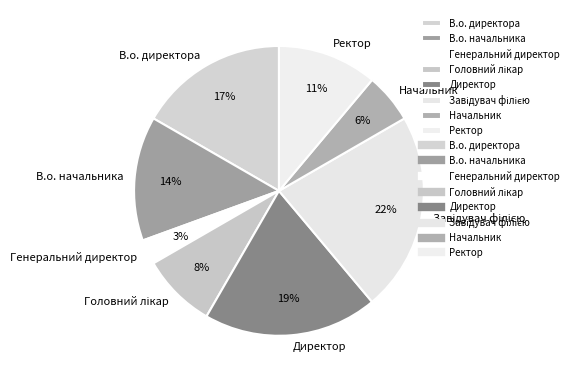

Which has a higher value, Начальник or В.о. директора?

В.о. директора